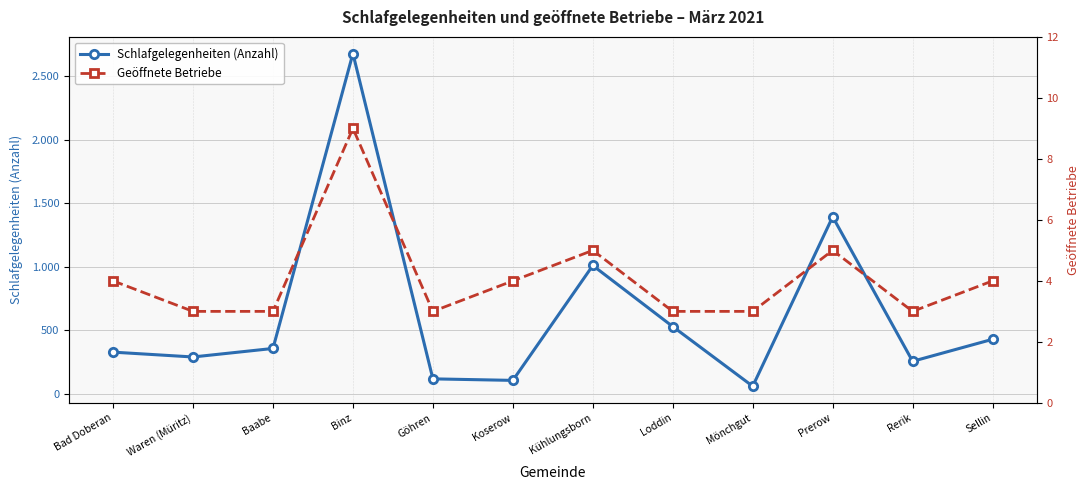

True or false: Schlafgelegenheiten (Anzahl) and Geöffnete Betriebe intersect in this chart.

False